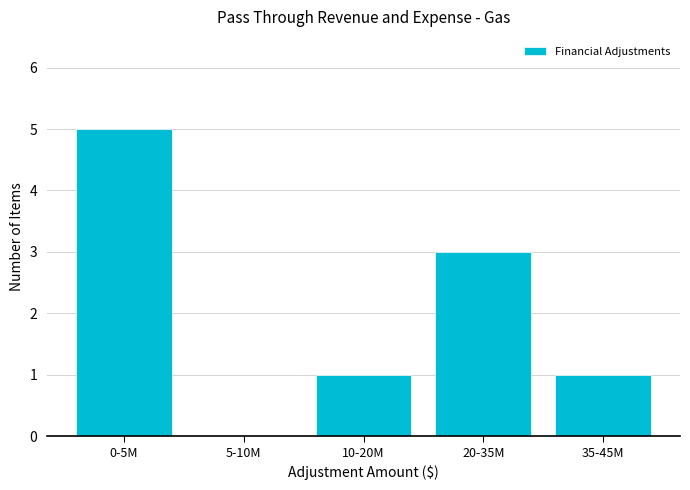

Reading left to right, what are all the values shown in this chart?

0-5M=5	5-10M=0	10-20M=1	20-35M=3	35-45M=1